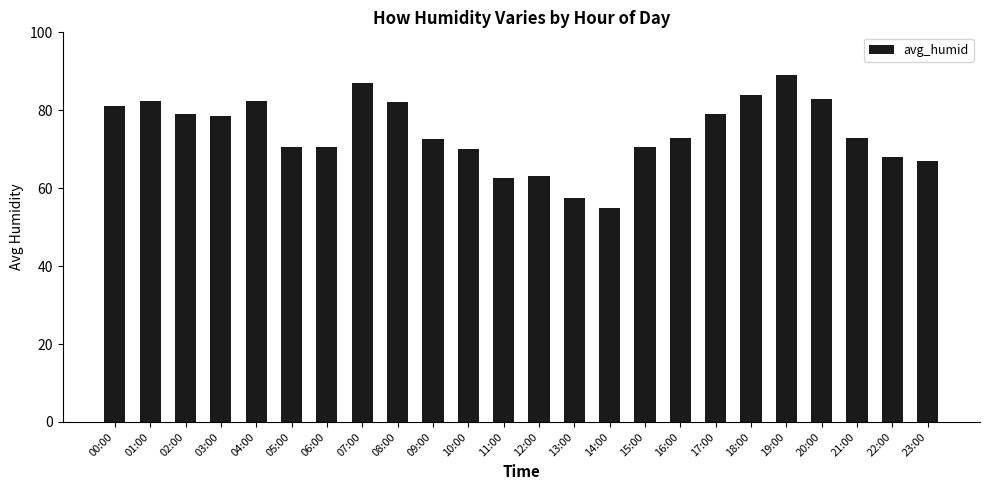

What position from the left is 04:00?

5